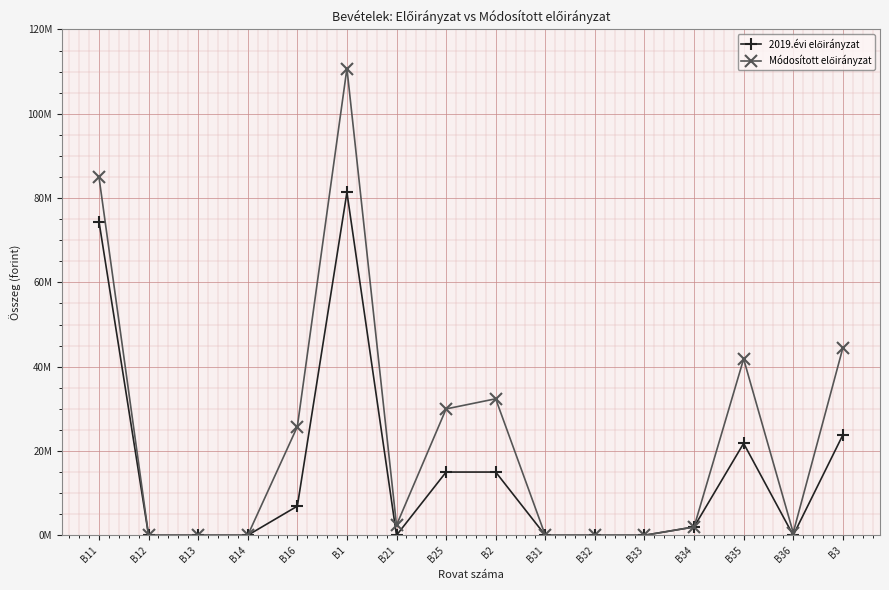

Rank the categories by Módosított előirányzat value from lowest to highest.

B12, B13, B14, B31, B32, B33, B36, B34, B21, B16, B25, B2, B35, B3, B11, B1